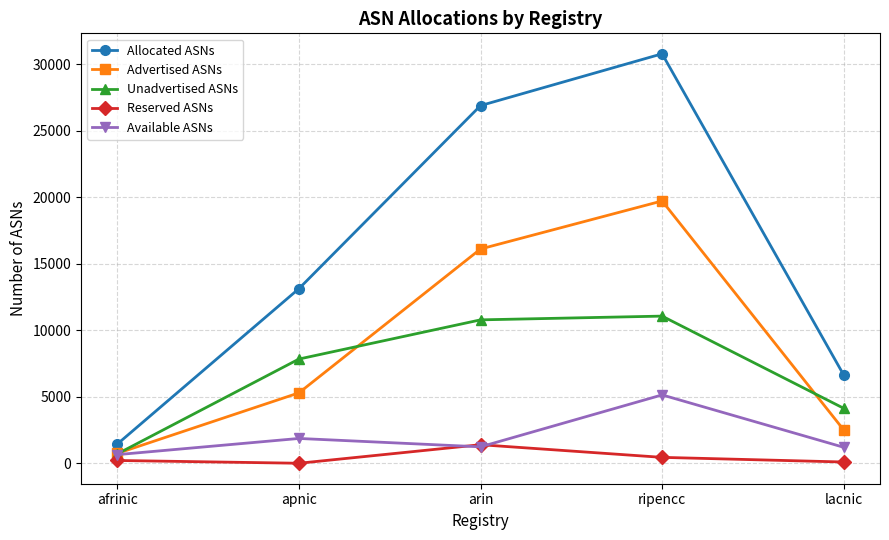

What are all the series names shown in the legend?

Allocated ASNs, Advertised ASNs, Unadvertised ASNs, Reserved ASNs, Available ASNs